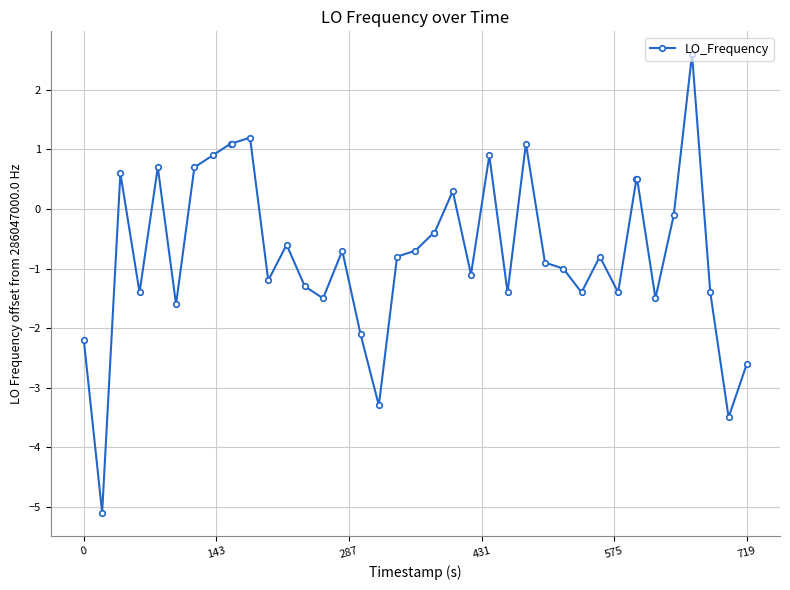

What is the greatest value displayed?

2.6